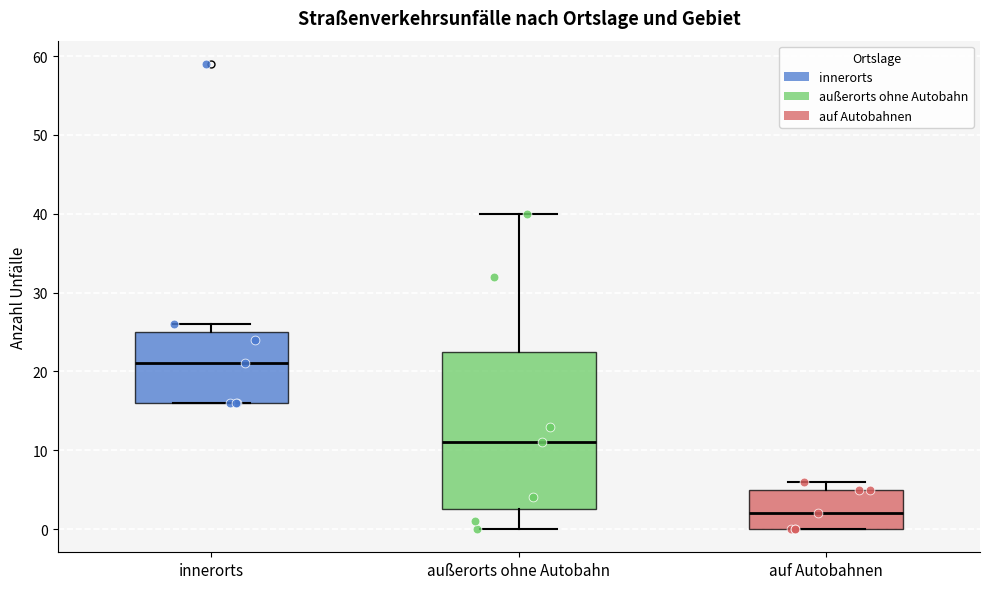

Where is the lower edge of the box for außerorts ohne Autobahn on the y-axis? The values are not printed on the chart, so give them approximately, as read against the axis.

3